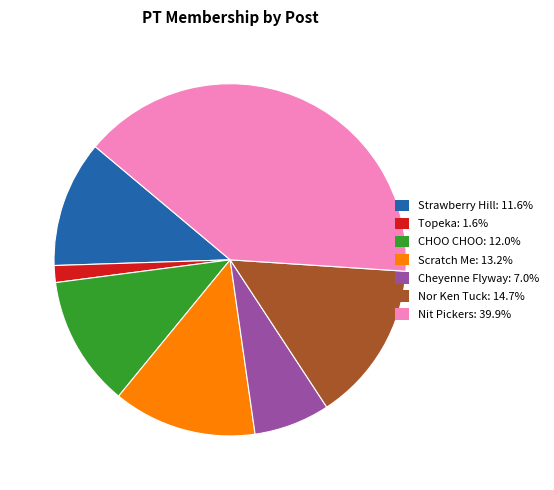

Do Topeka and Scratch Me together represent more than half of the pie?

No